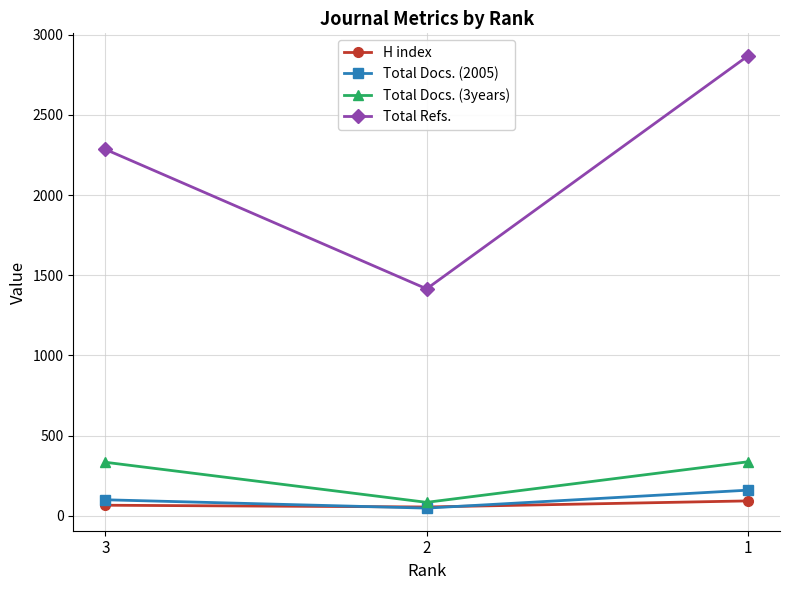

Count the number of data series in this chart.

4